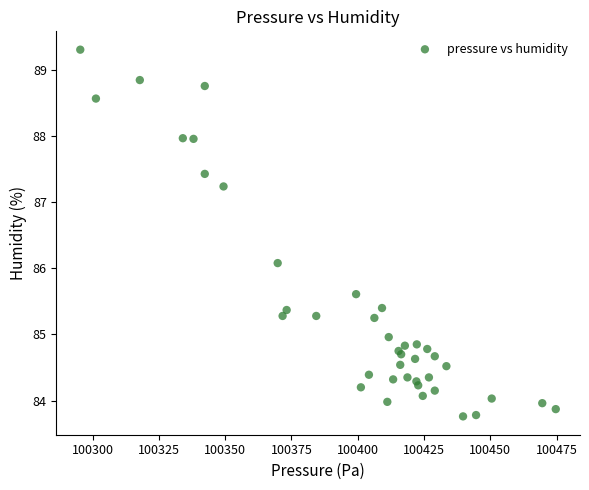

What Y value in the scatter plot is closest to 86?

86.1